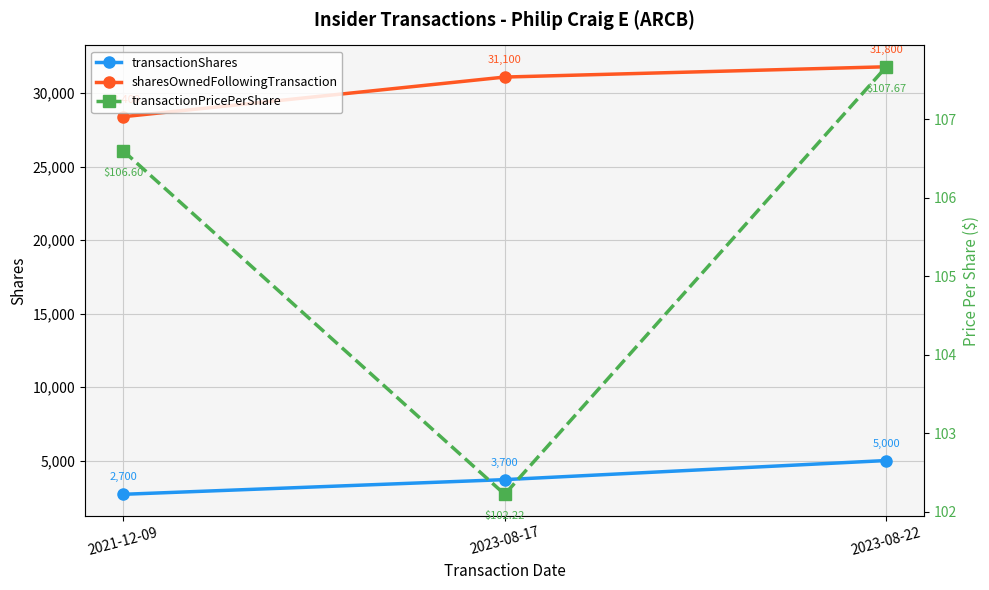

What is the greatest value displayed?

31800.0